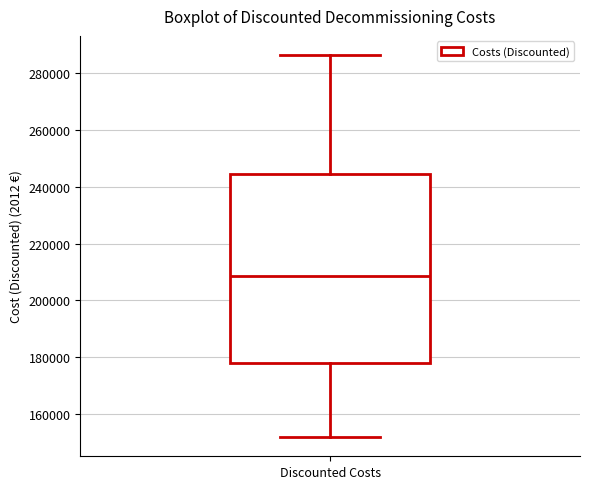

Read this box plot against the y-axis: the position of the median line, the range covered by the box, and the ends of both whiskers. The values are not printed on the chart, so give them approximately, as read against the axis.

median 208000, box 178000 to 244000, whiskers 152000 to 286000